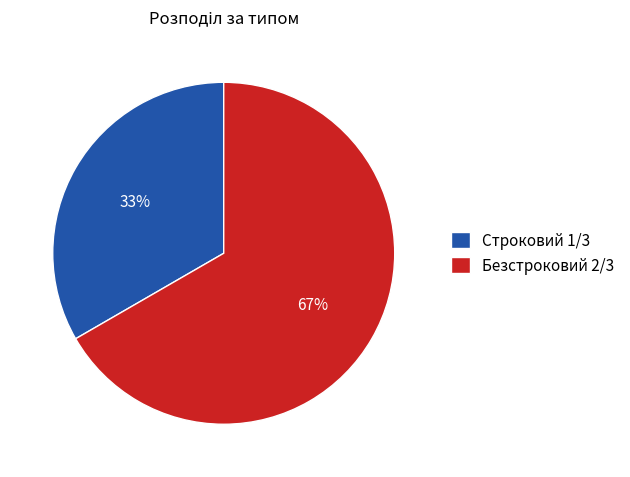

Combined, do Безстроковий and Строковий account for over 50%?

Yes